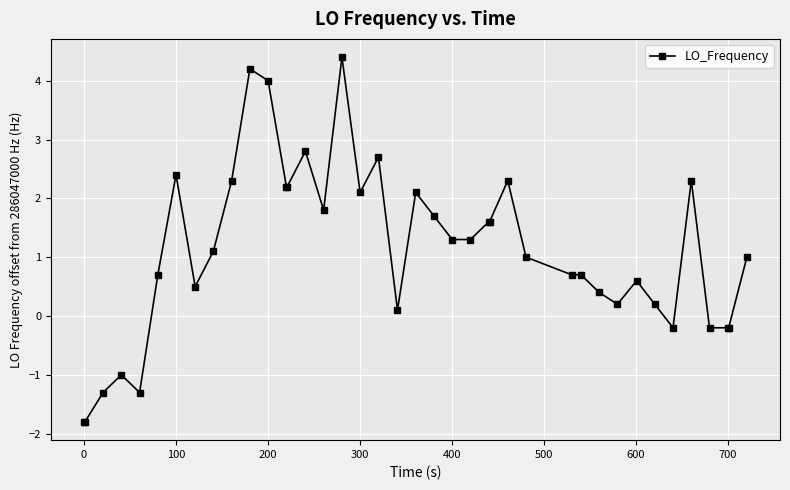

How many values are below zero?

9